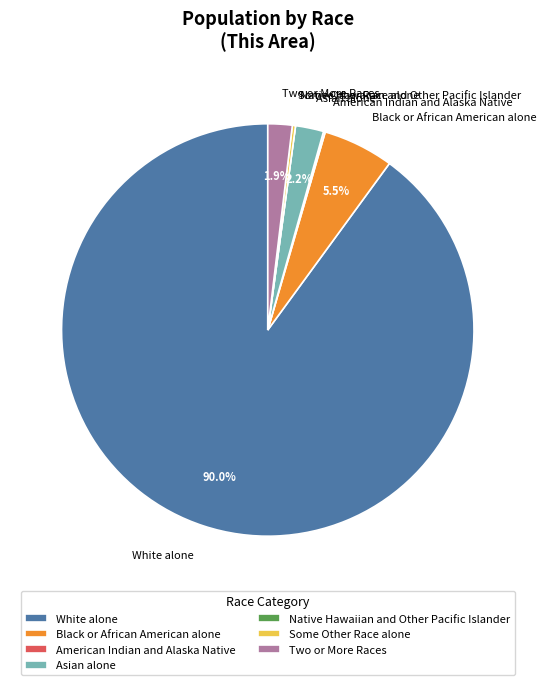

Which slice represents more than half of the pie?

White alone